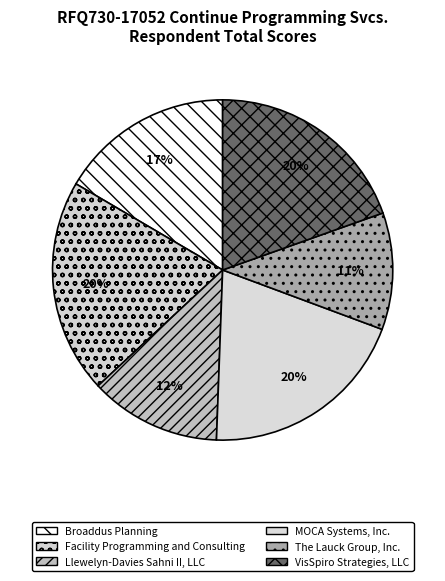

Count the number of slices in the pie.

6